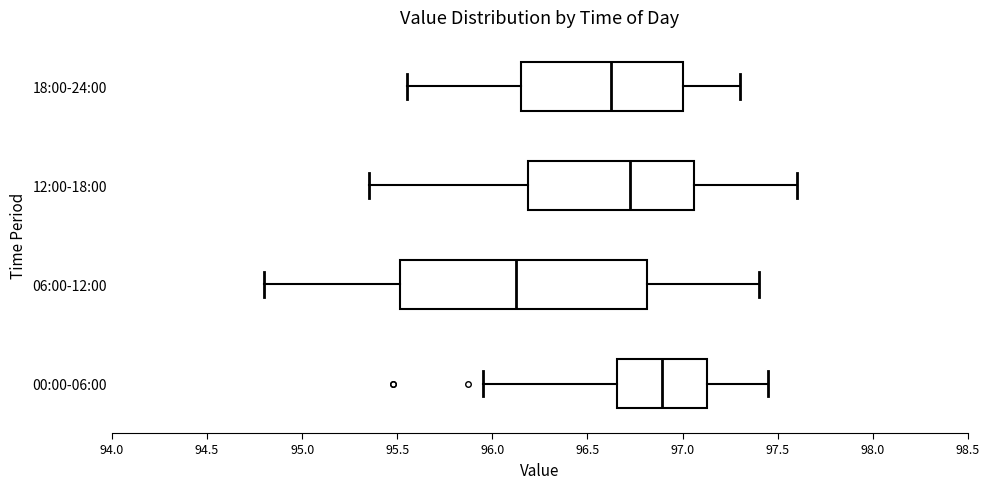

Which box is the widest, from its left edge to its right edge?

06:00-12:00